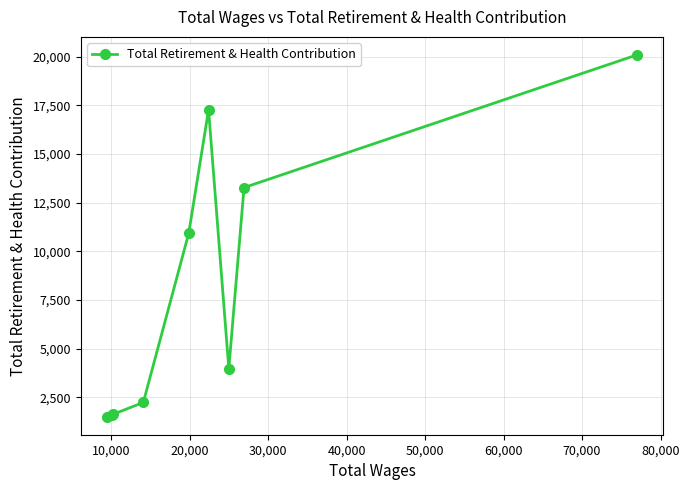

What is the smallest value displayed?

1503